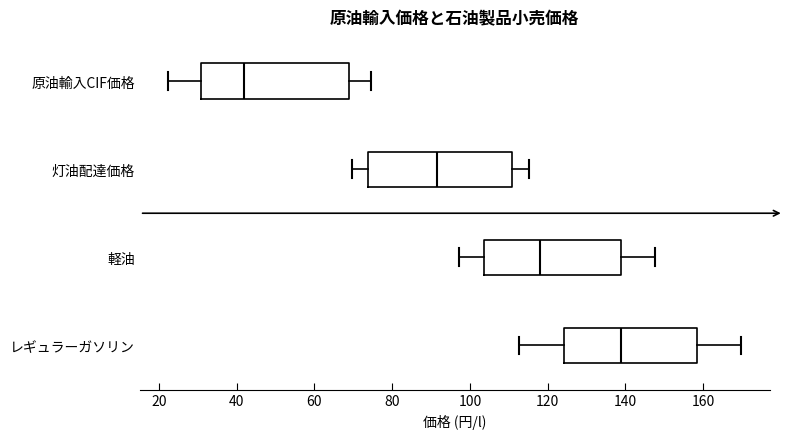

Reading bottom to top, read every box against the x-axis: the position of its median line, the range the box covers, and the ends of its whiskers. The values are not printed on the chart, so give them approximately, as read against the axis.

レギュラーガソリン: median 138, box 124 to 158, whiskers 112 to 170
軽油: median 118, box 104 to 138, whiskers 98 to 148
灯油配達価格: median 92, box 74 to 110, whiskers 70 to 116
原油輸入CIF価格: median 42, box 30 to 68, whiskers 22 to 74